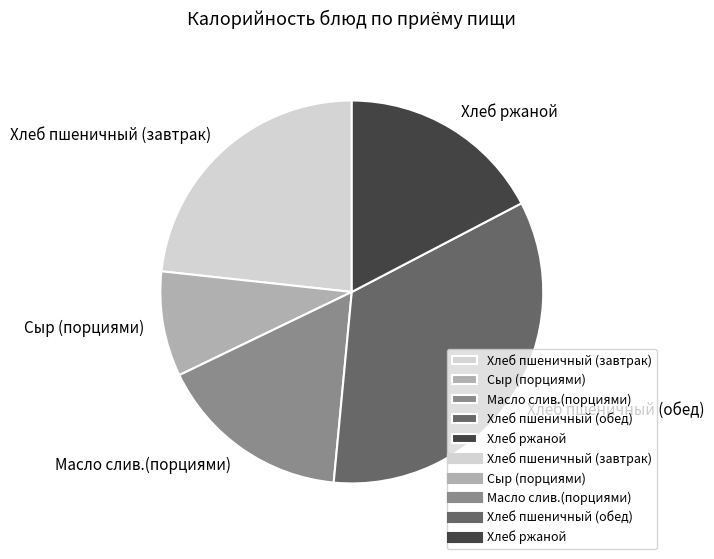

True or false: Сыр (порциями) accounts for 20% of the total.

False